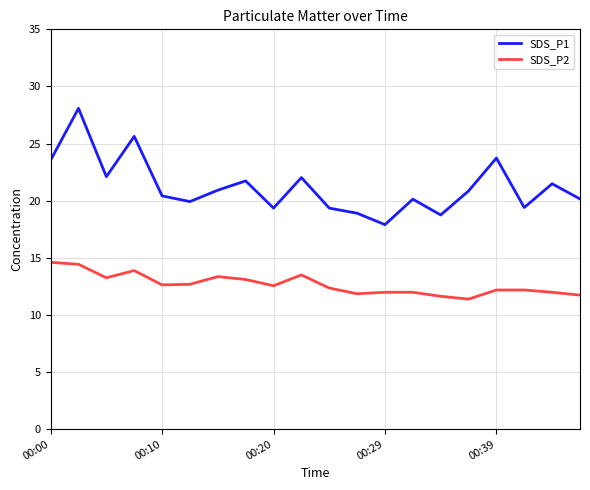

What is the greatest value displayed?

28.1